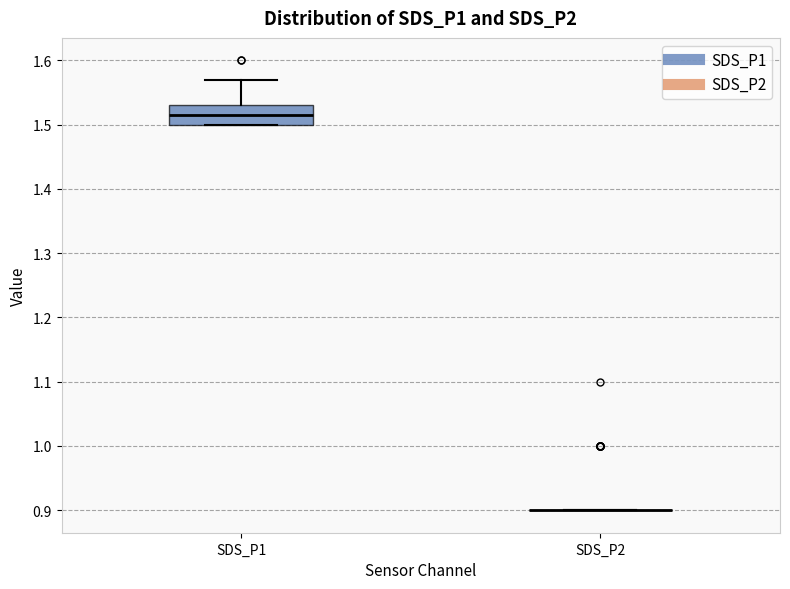

Reading left to right, transcribe this box plot: for each box, give where its median line is, the range the box spans, and where its two whiskers end, as read against the y-axis. The values are not printed on the chart, so give them approximately, as read against the axis.

SDS_P1: median 1.52, box 1.50 to 1.53, whiskers 1.50 to 1.57
SDS_P2: box collapsed to a line at 0.90, whiskers 0.90 to 0.90